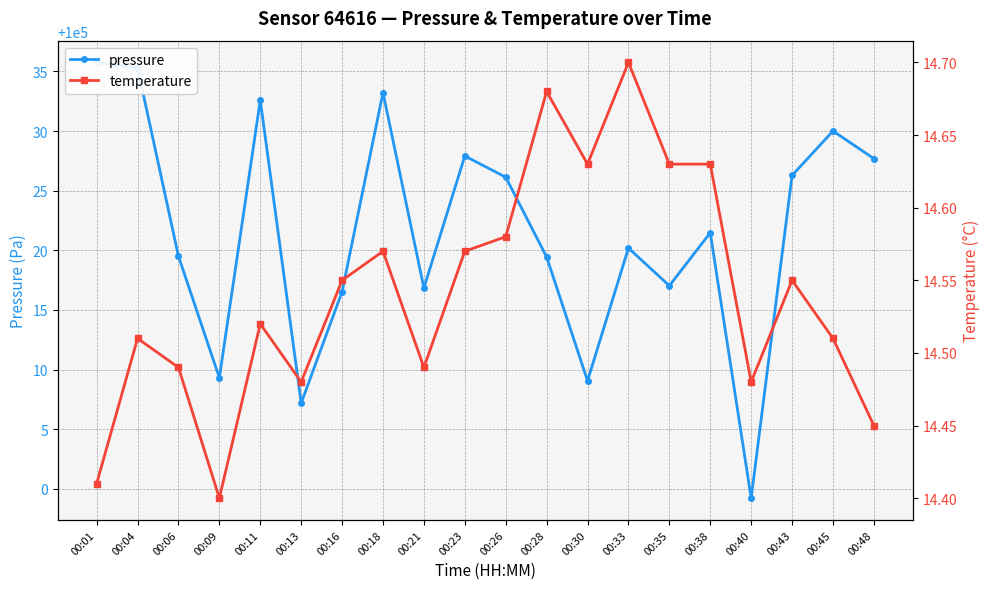

What is the minimum value for pressure?

99999.2